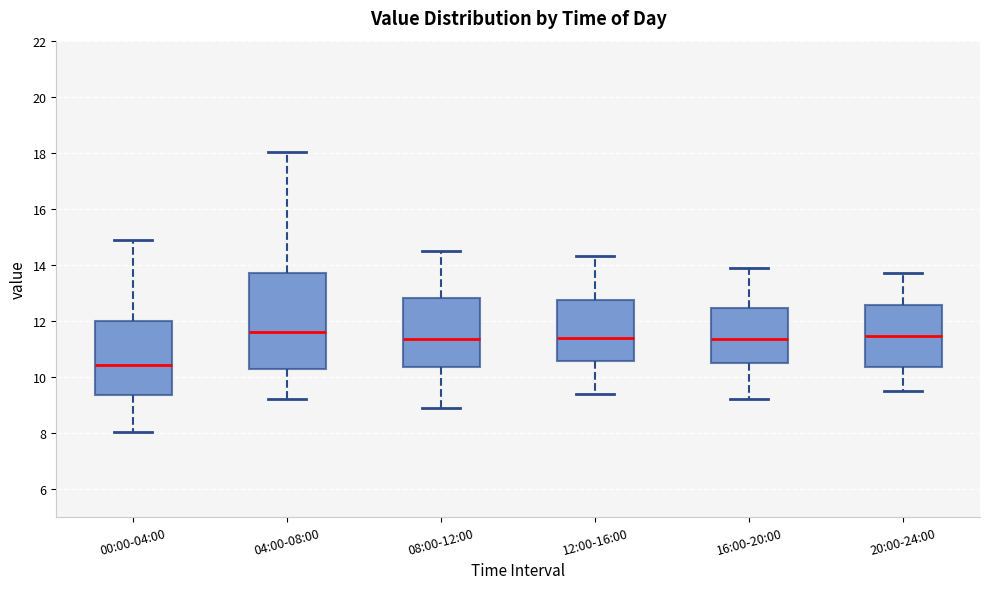

Reading left to right, read every box against the y-axis: the position of its median line, the range the box covers, and the ends of its whiskers. The values are not printed on the chart, so give them approximately, as read against the axis.

00:00-04:00: median 10.4, box 9.4 to 12.0, whiskers 8.0 to 15.0
04:00-08:00: median 11.6, box 10.2 to 13.6, whiskers 9.2 to 18.0
08:00-12:00: median 11.4, box 10.4 to 12.8, whiskers 9.0 to 14.6
12:00-16:00: median 11.4, box 10.6 to 12.8, whiskers 9.4 to 14.4
16:00-20:00: median 11.4, box 10.4 to 12.4, whiskers 9.2 to 14.0
20:00-24:00: median 11.4, box 10.4 to 12.6, whiskers 9.6 to 13.8